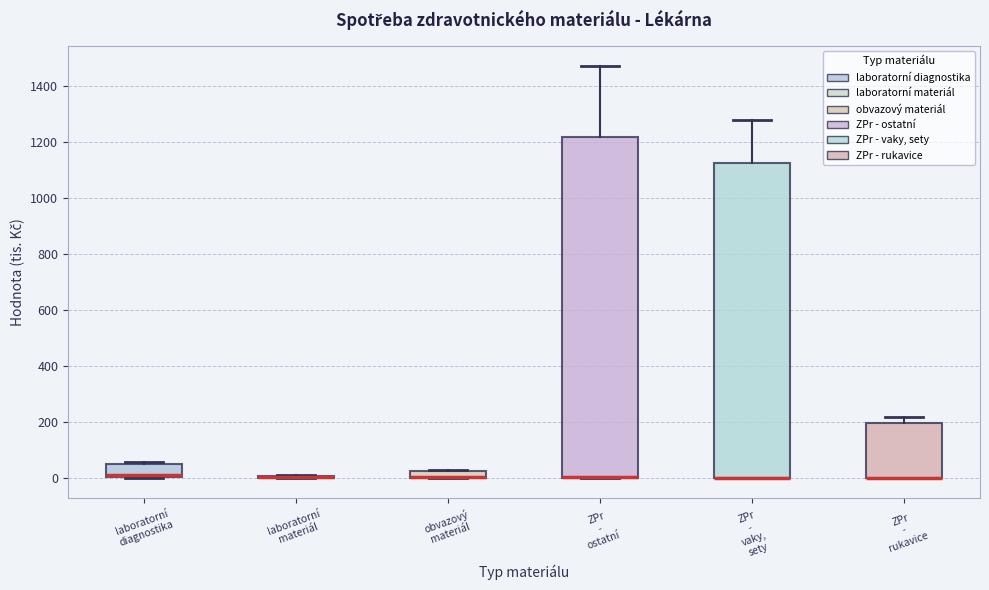

Comparing the boxes themselves (not the whiskers), which one is the tallest?

ZPr - ostatní